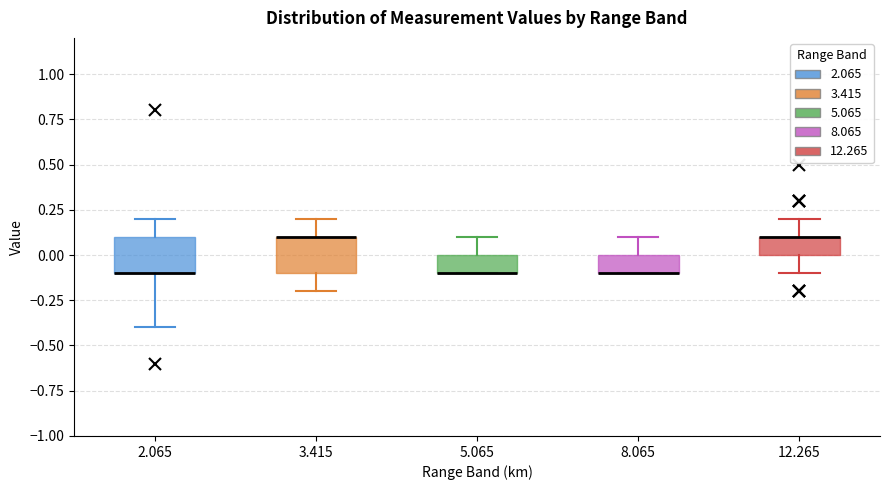

Where is the upper edge of the box at x = 3.415 on the y-axis? The values are not printed on the chart, so give them approximately, as read against the axis.

0.1